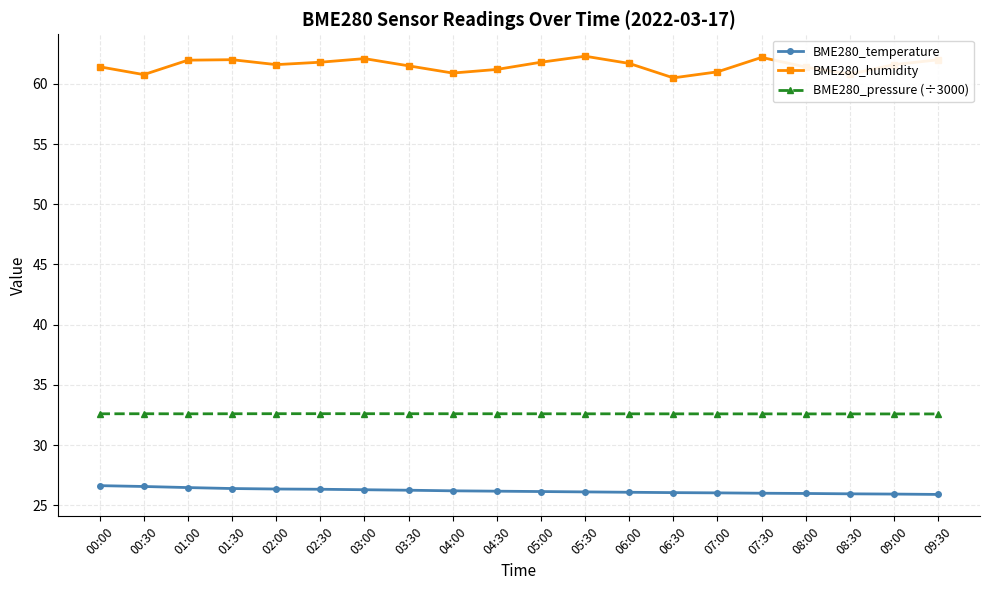

What is the label of the 11th point from the left?

05:00